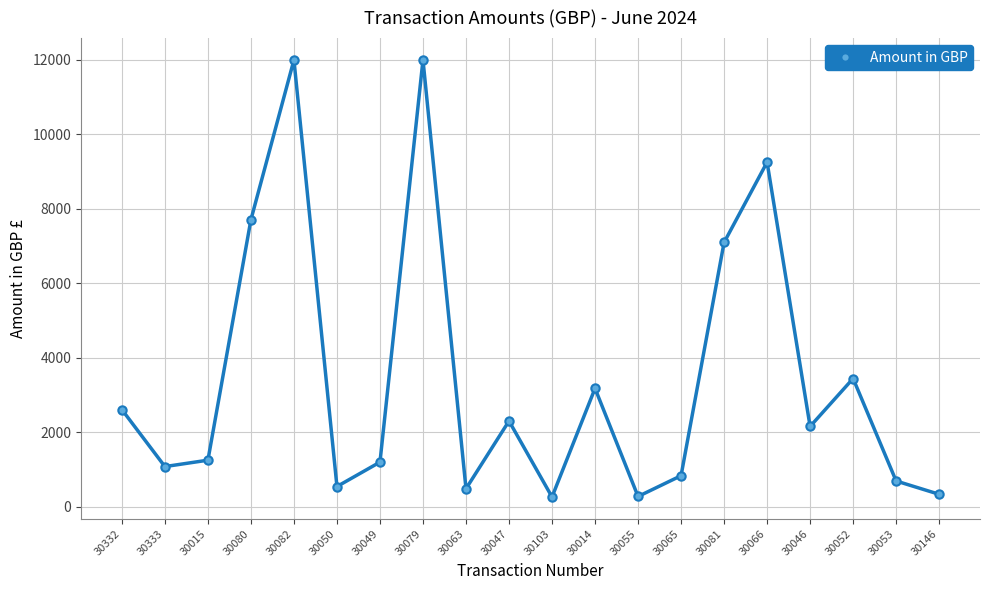

What is the minimum value shown in the chart?

264.0